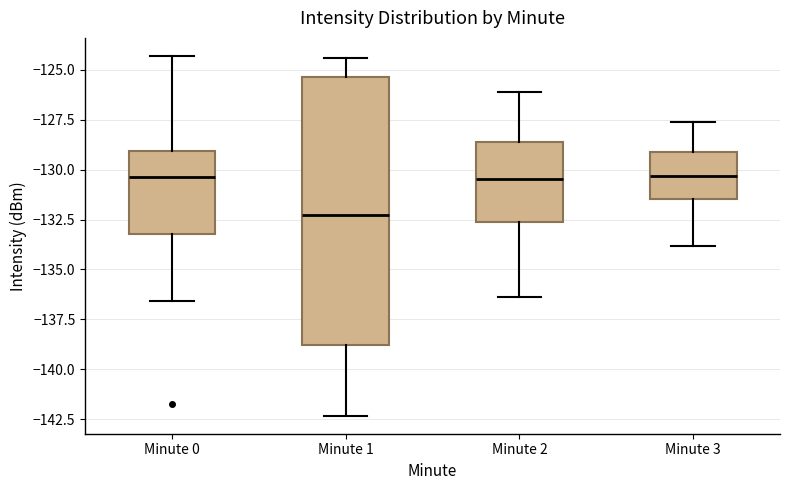

Where does the upper whisker of the box for Minute 1 end on the y-axis? The values are not printed on the chart, so give them approximately, as read against the axis.

-124.5